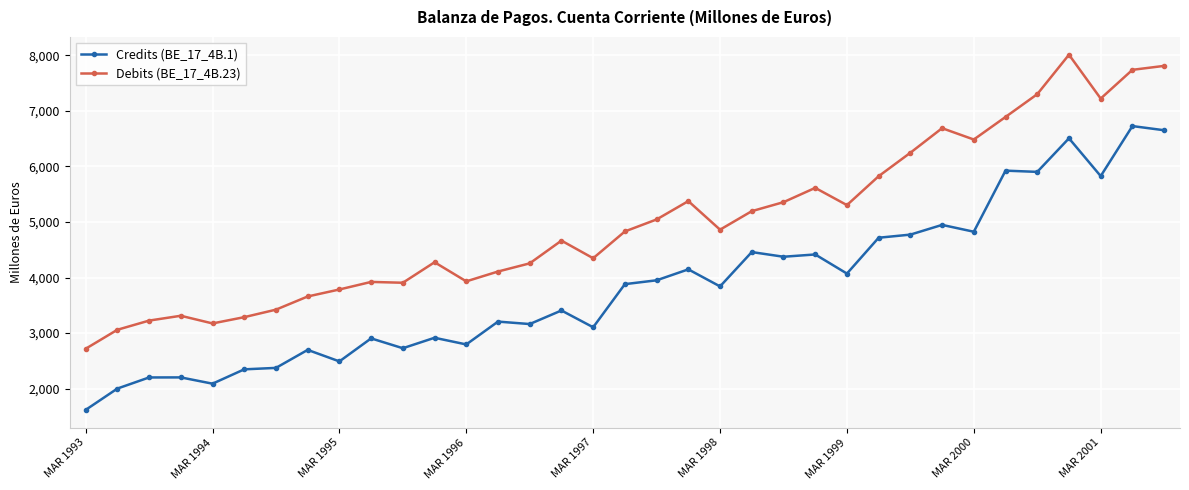

What is the lowest value of the Debits (BE_17_4B.23) series?

2718